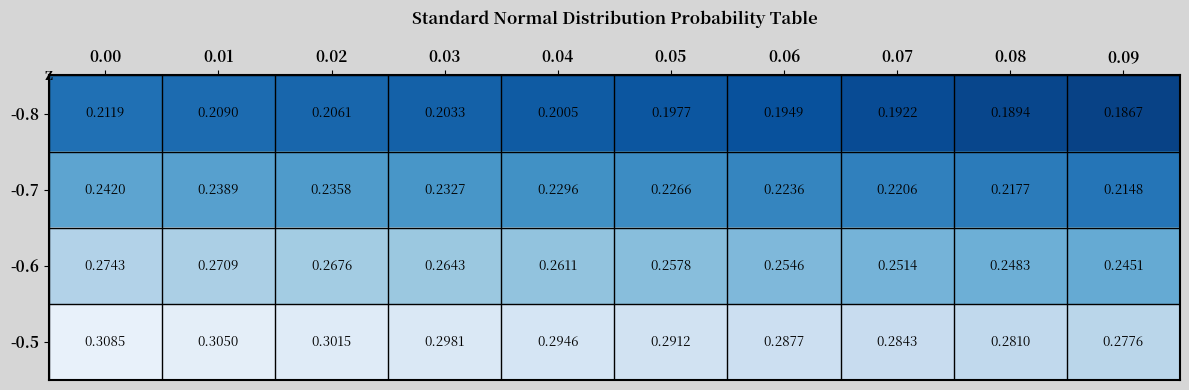

Which series changed the most between 0.06 and 0.08?

-0.5